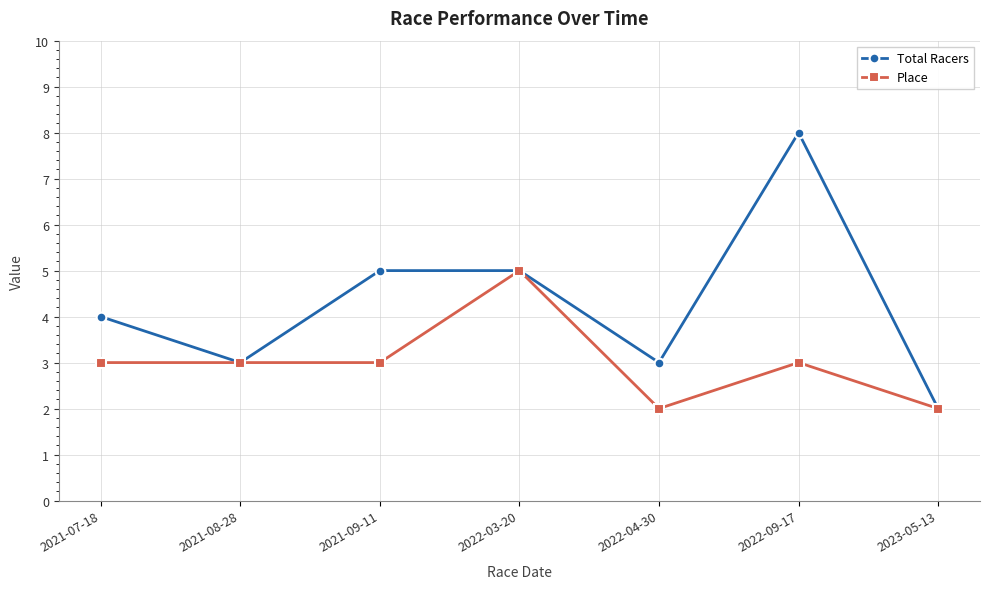

At which label does Total Racers reach its peak?

2022-09-17